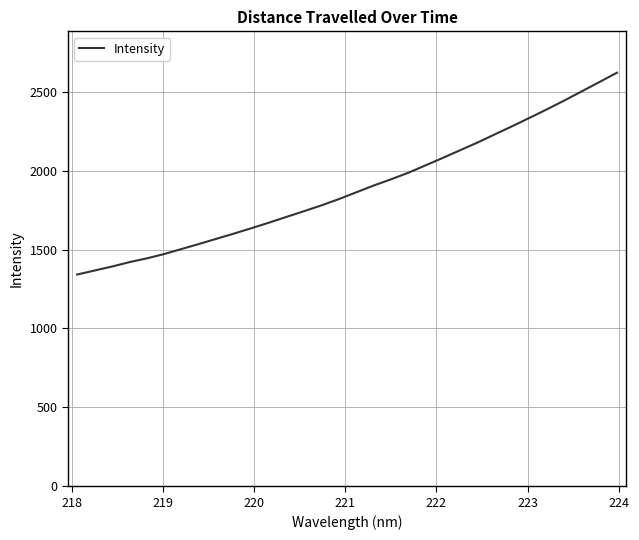

What is the smallest value displayed?

1341.9